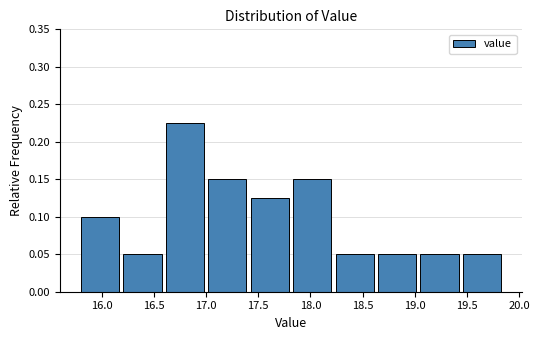

Over which range of the x-axis is the bar tallest?

16.60 to 17.00